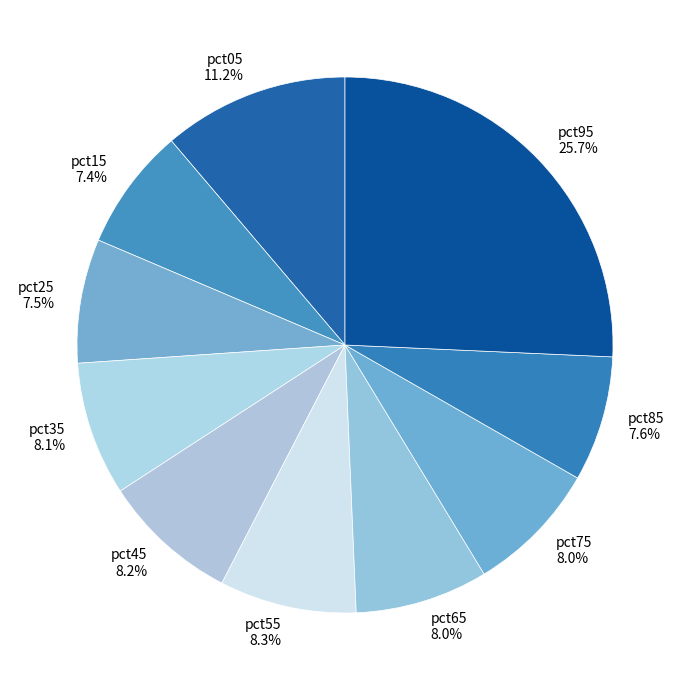

How many segments does this pie chart have?

10